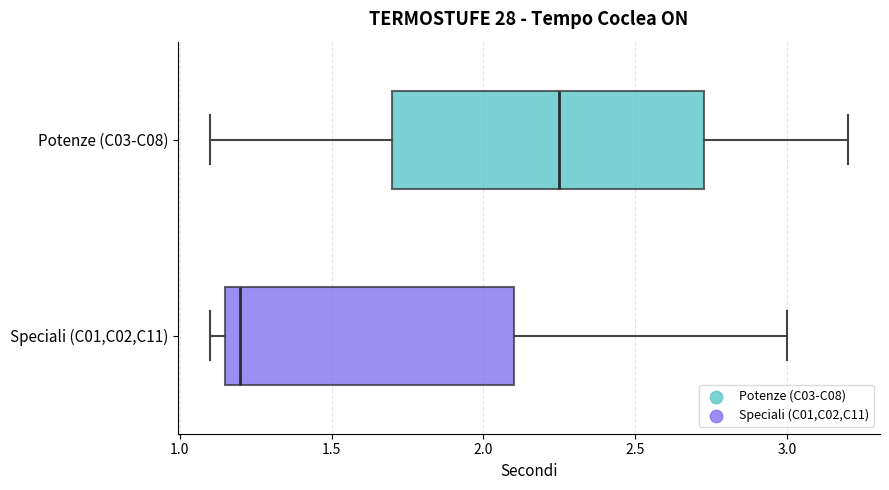

Reading bottom to top, transcribe this box plot: for each box, give where its median line is, the range the box spans, and where its two whiskers end, as read against the x-axis. The values are not printed on the chart, so give them approximately, as read against the axis.

Speciali (C01,C02,C11): median 1.20, box 1.15 to 2.10, whiskers 1.10 to 3.00
Potenze (C03-C08): median 2.25, box 1.70 to 2.75, whiskers 1.10 to 3.20